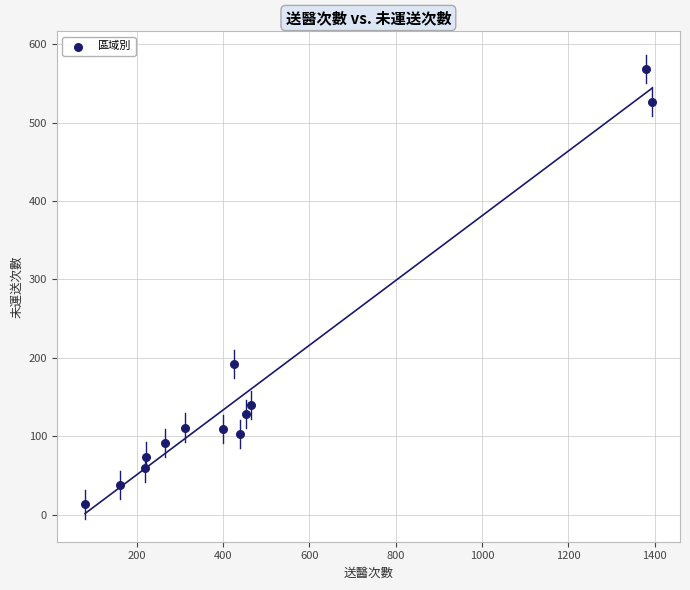

What Y value in the scatter plot is closest to 291?

192